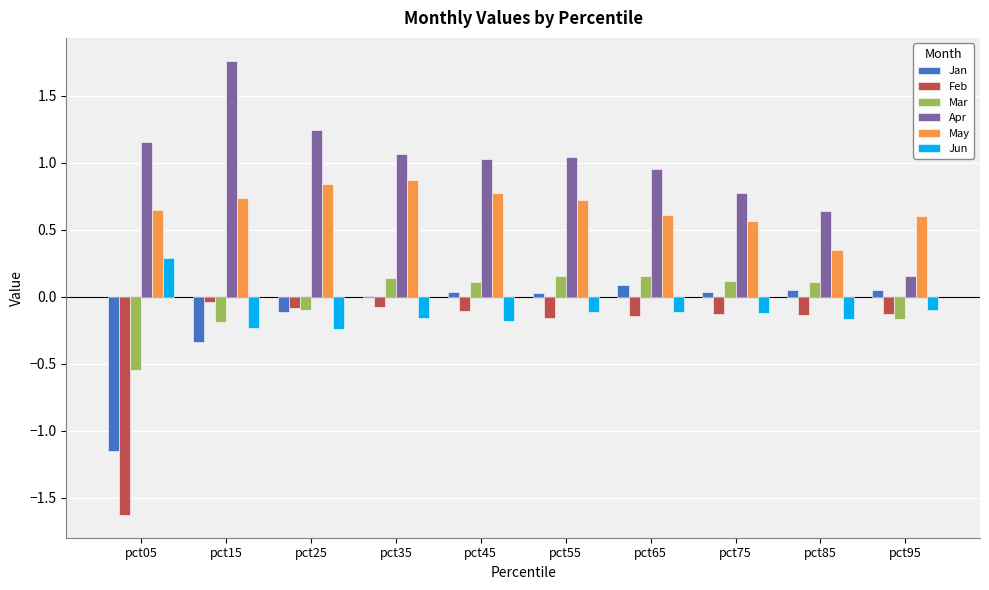

How many May values are between 0 and 1?

10